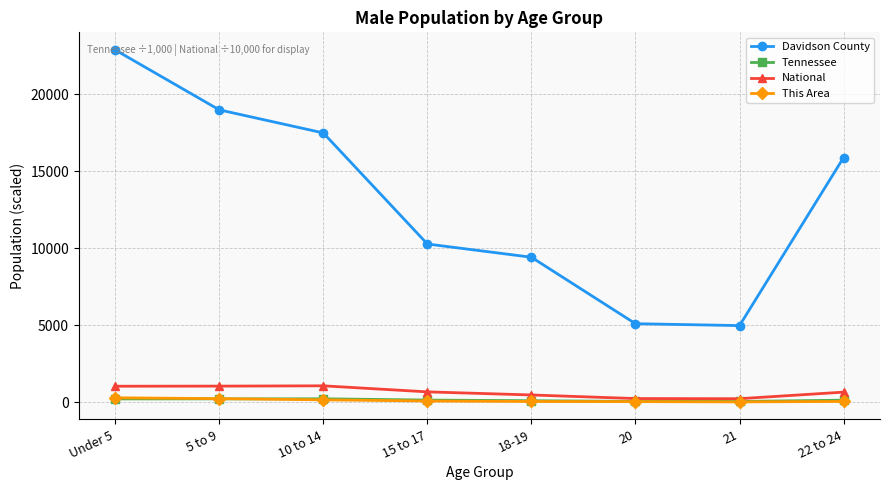

What is the difference between the This Area values at 15 to 17 and 20?

40.0